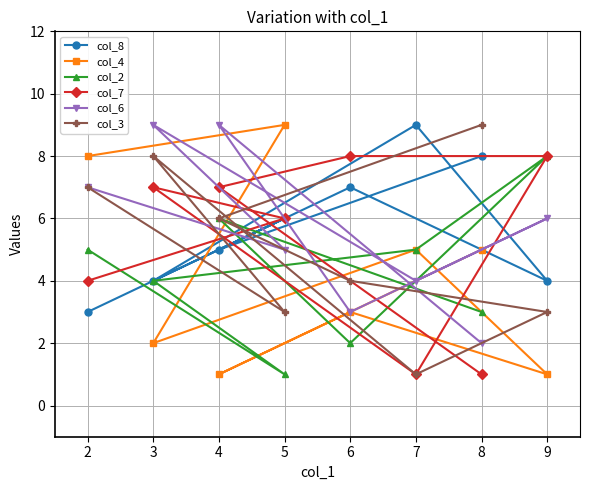

At which label does col_3 reach its minimum?

7